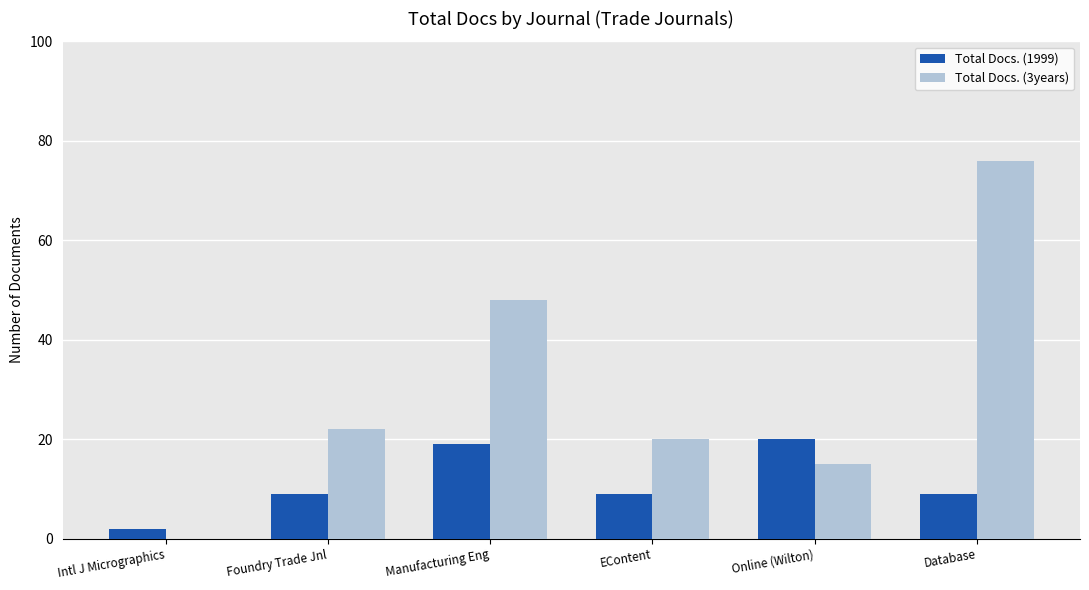

What is the greatest value displayed?

76